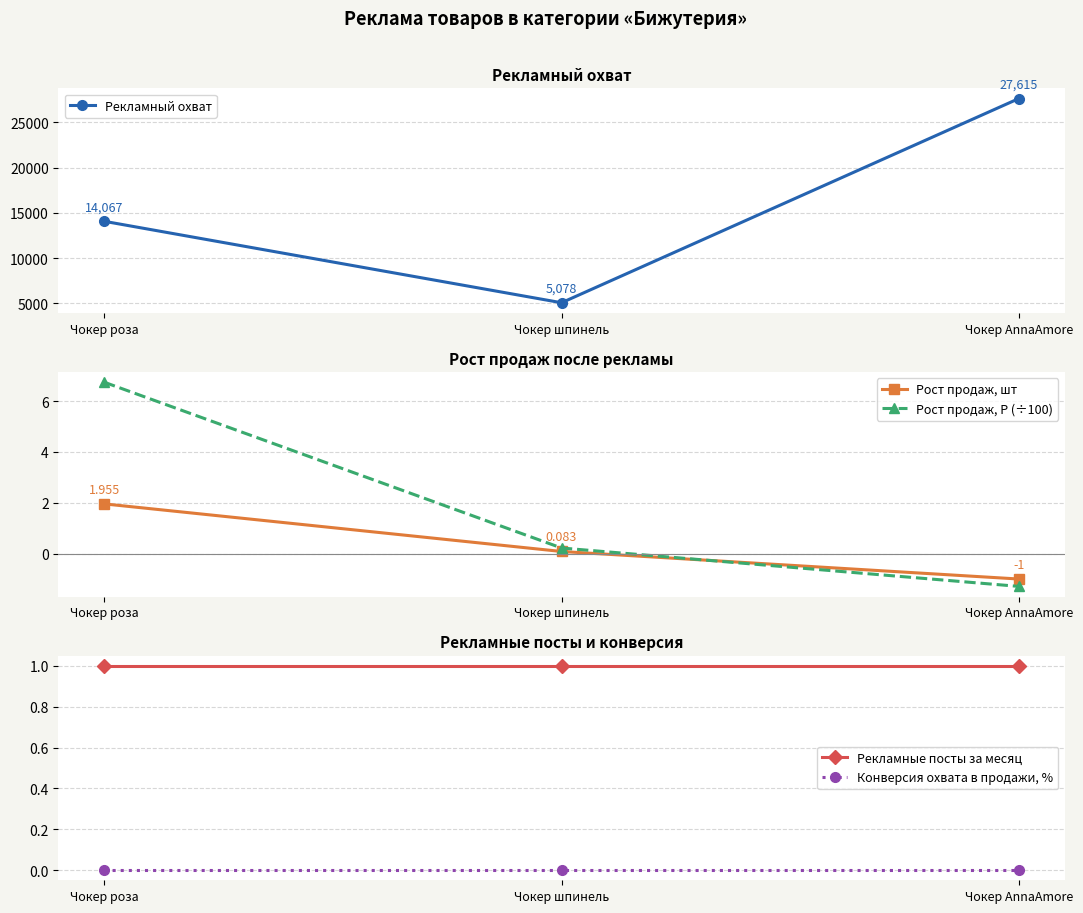

What are all the series names shown in the legend?

Рекламный охват, Рост продаж, шт, Рост продаж, Р (÷100), Рекламные посты за месяц, Конверсия охвата в продажи, %